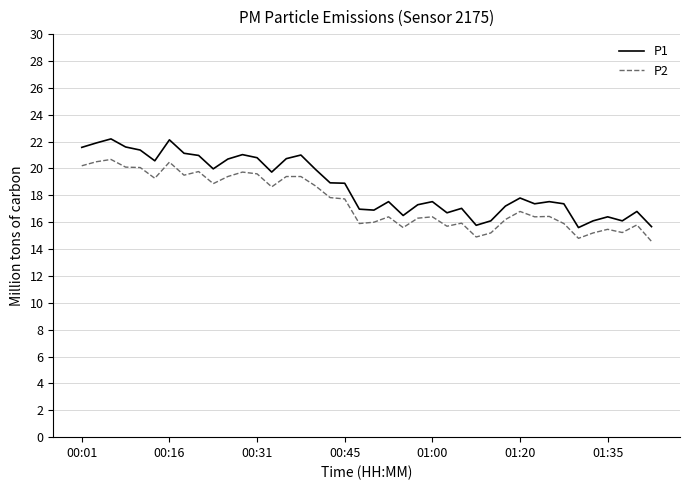

Which series has the largest total across all categories?

P1